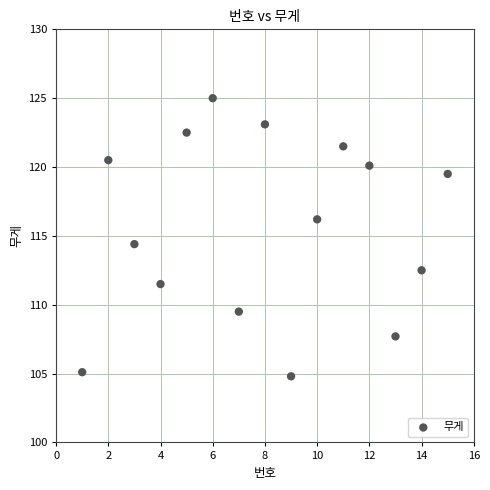

What Y value in the scatter plot is closest to 114?

114.4